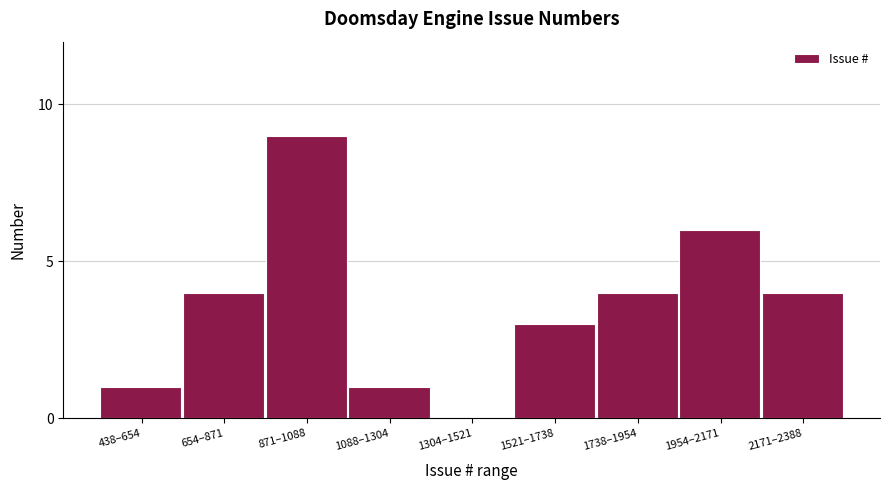

Reading left to right, what are all the values shown in this chart?

438–654=1	654–871=4	871–1088=9	1088–1304=1	1304–1521=0	1521–1738=3	1738–1954=4	1954–2171=6	2171–2388=4